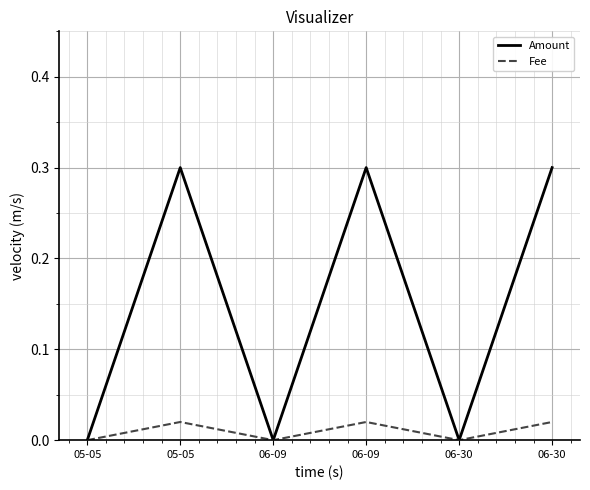

How many lines are shown in the chart?

2